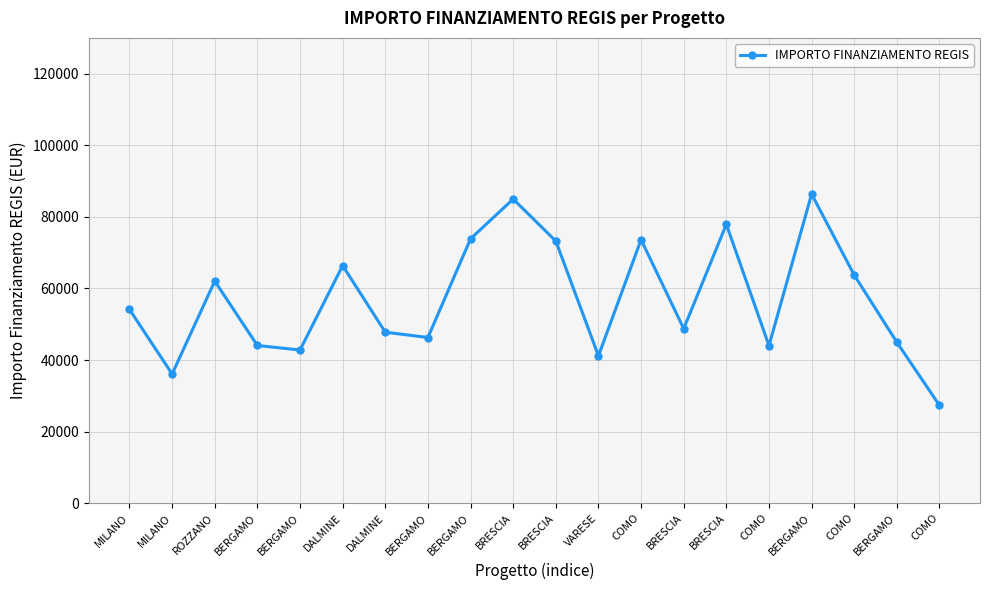

Reading left to right, list all the values displayed in this chart.

54144.9	36123.8	62062.4	44080.6	42816.5	66393.6	47794.5	46312.5	73886.6	84977.9	73250.1	41196.6	73636.1	48776.3	77926.5	44036.1	86371.0	63747.5	44978.7	27342.9